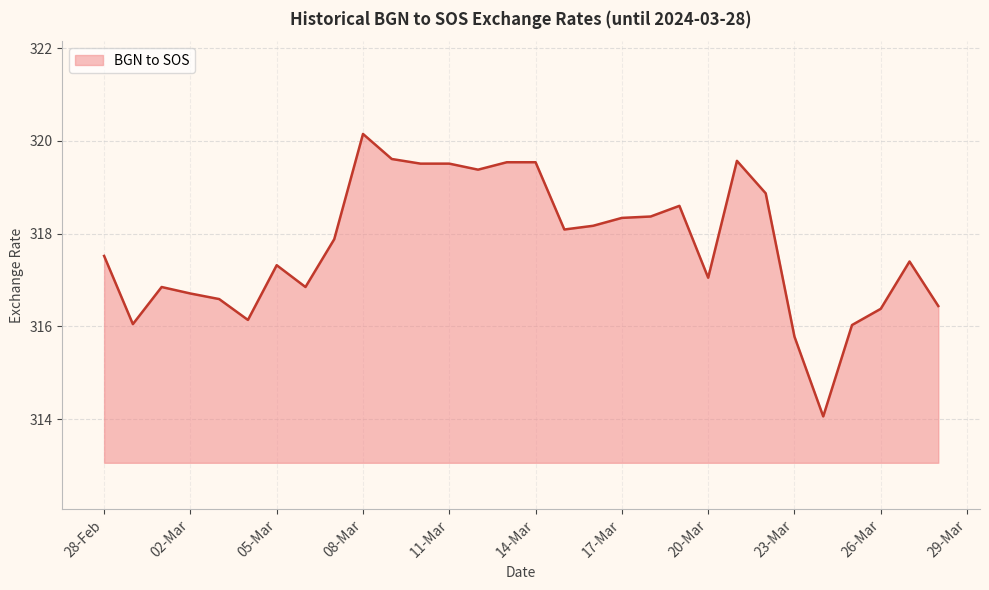

What is the minimum value shown in the chart?

314.1